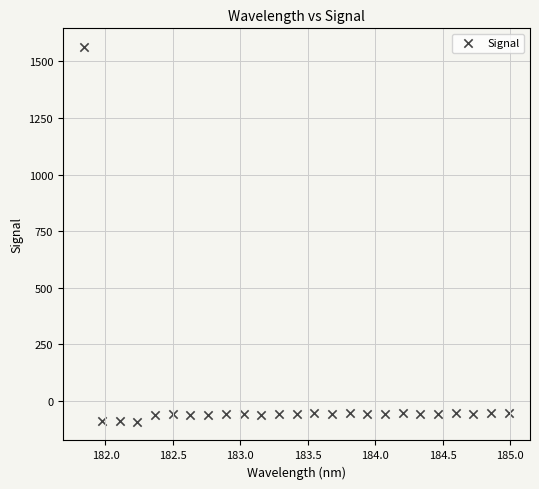

What is the range of Y values (max minus min)?

1655.1